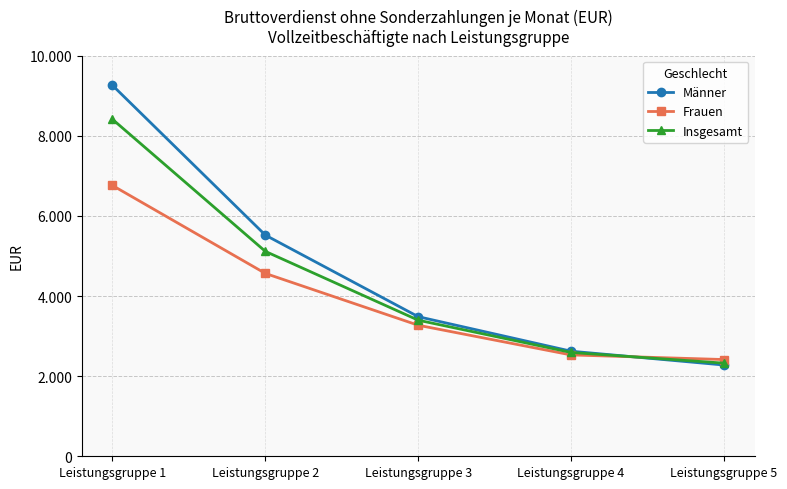

Read the Männer value at Leistungsgruppe 5.

2278